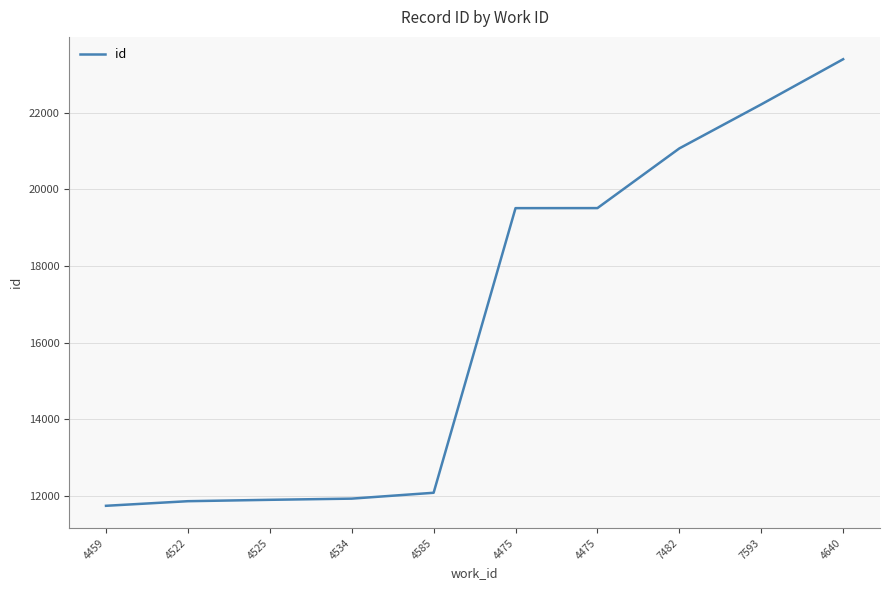

What is the difference between the maximum and second lowest values?

11536